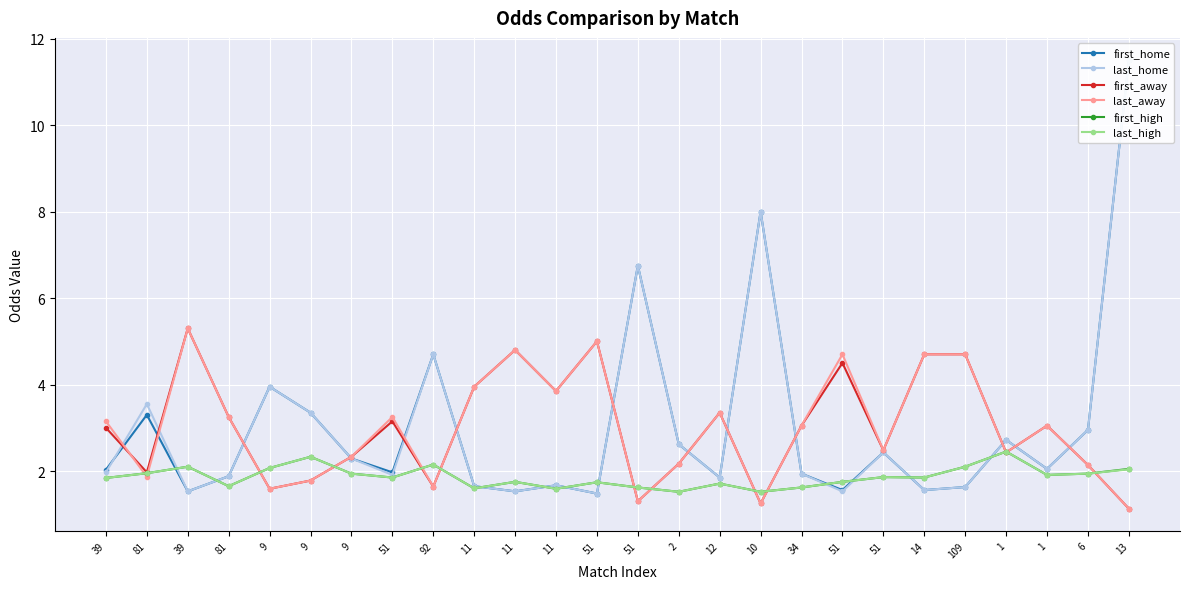

List the series in order of their peak value, highest first.

first_home, last_home, first_away, last_away, first_high, last_high